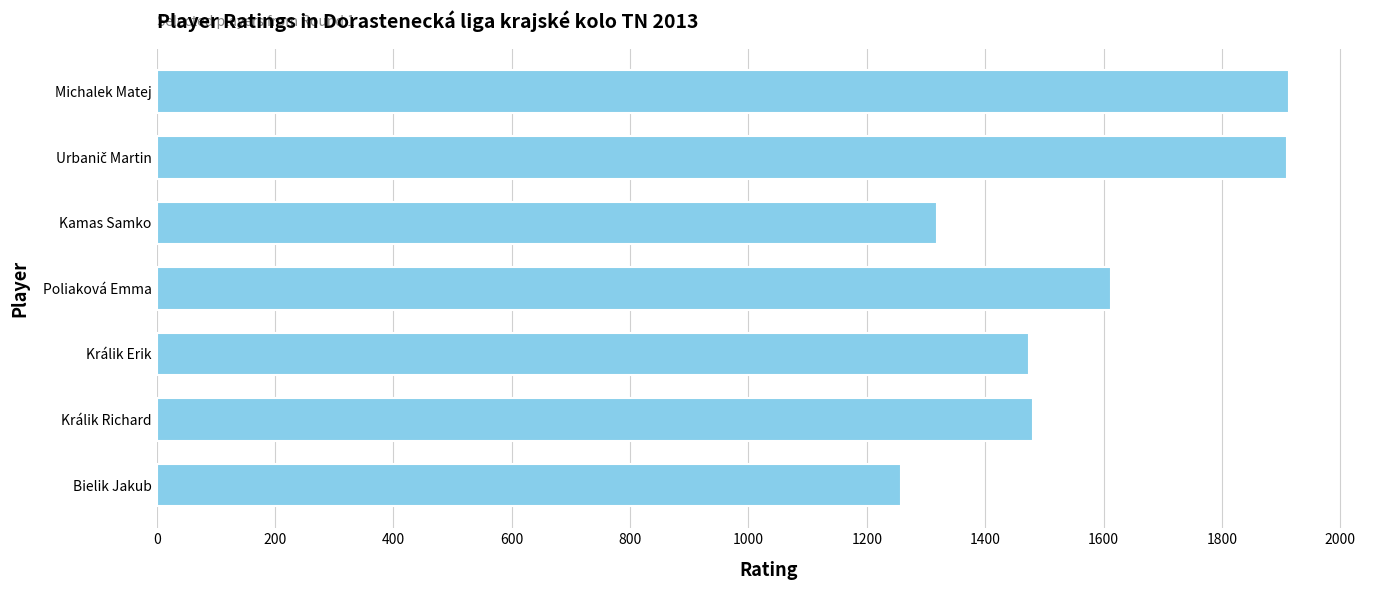

What is the greatest value displayed?

1914